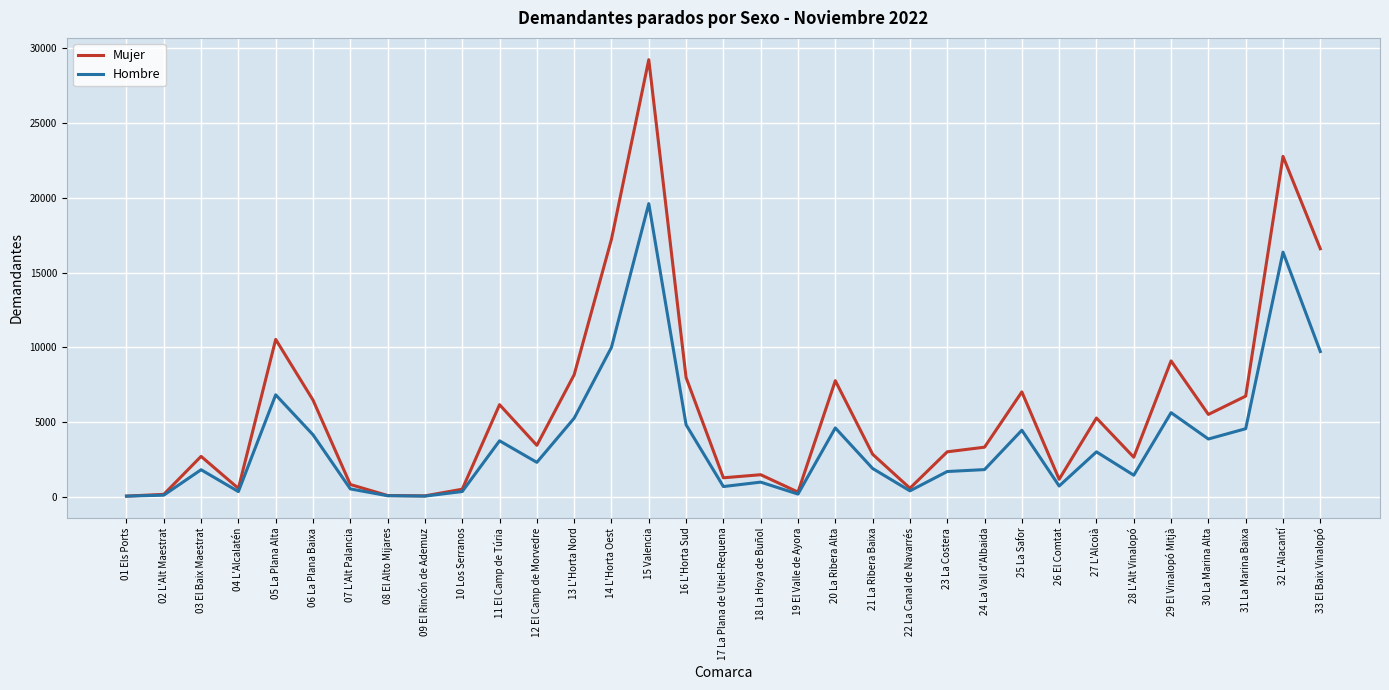

The Hombre series shows 48 at 01 Els Ports. True or false?

True